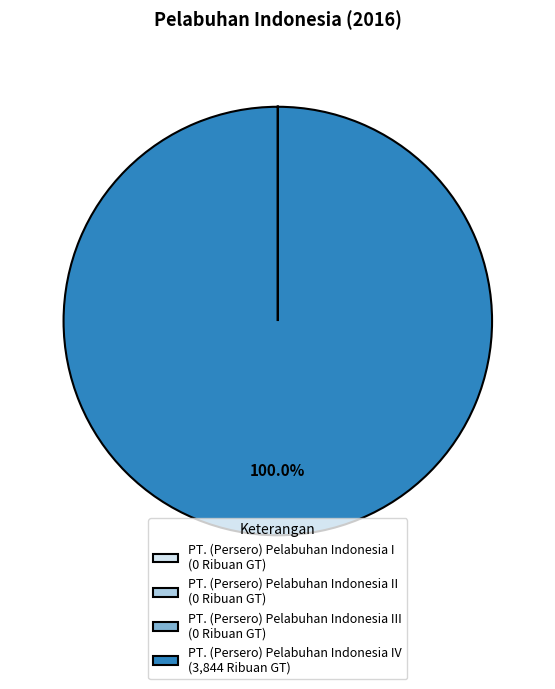

Is there a majority slice in this chart?

Yes